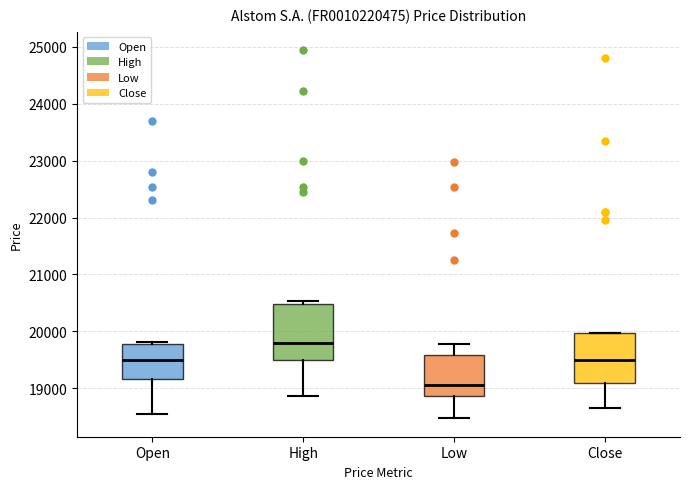

Where is the lower edge of the box for High on the y-axis? The values are not printed on the chart, so give them approximately, as read against the axis.

19500